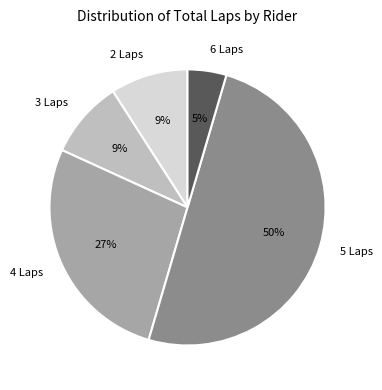

How many segments does this pie chart have?

5